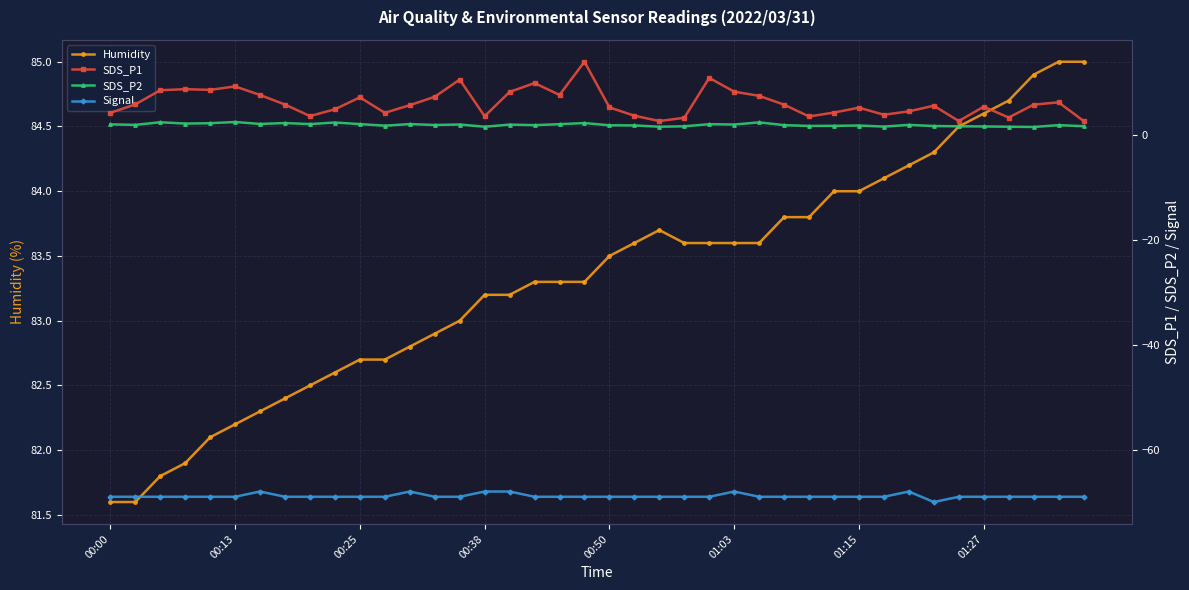

The Humidity series shows 84.0 at 01:15. True or false?

True